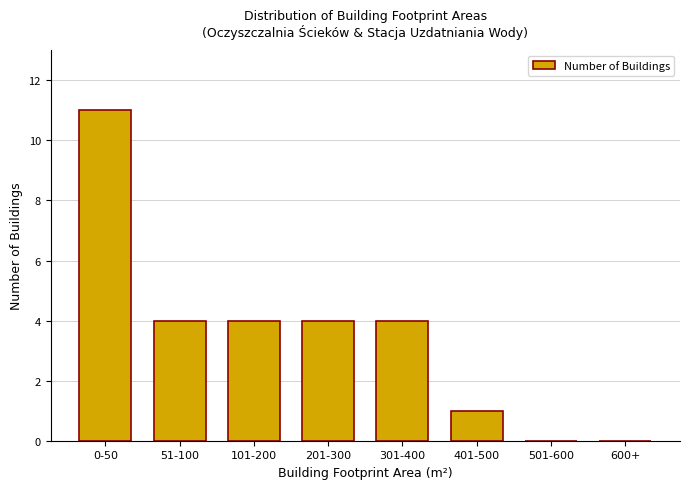

Reading left to right, transcribe all the data shown in this chart.

0-50=11	51-100=4	101-200=4	201-300=4	301-400=4	401-500=1	501-600=0	600+=0